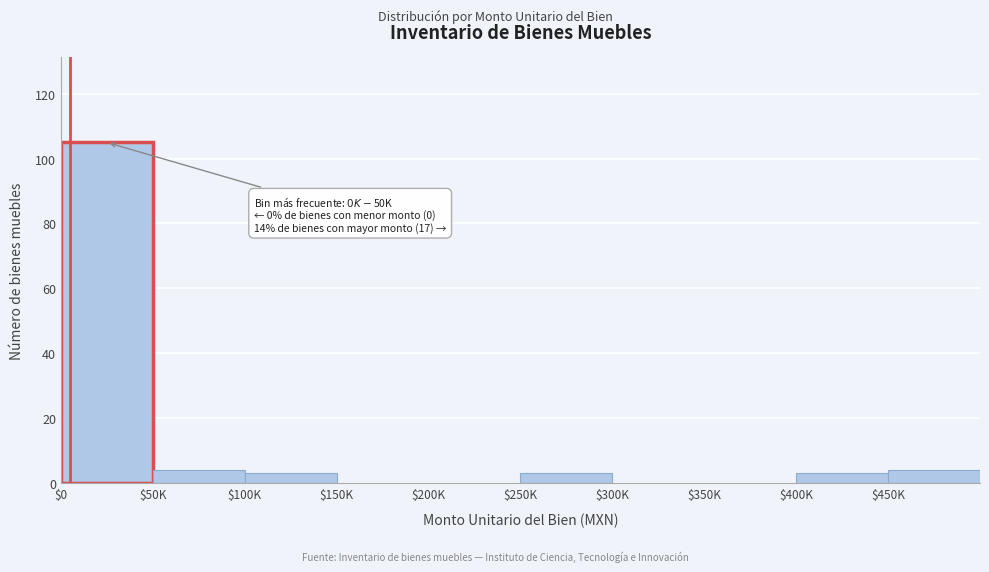

At which category does the chart reach its peak across all series?

$0